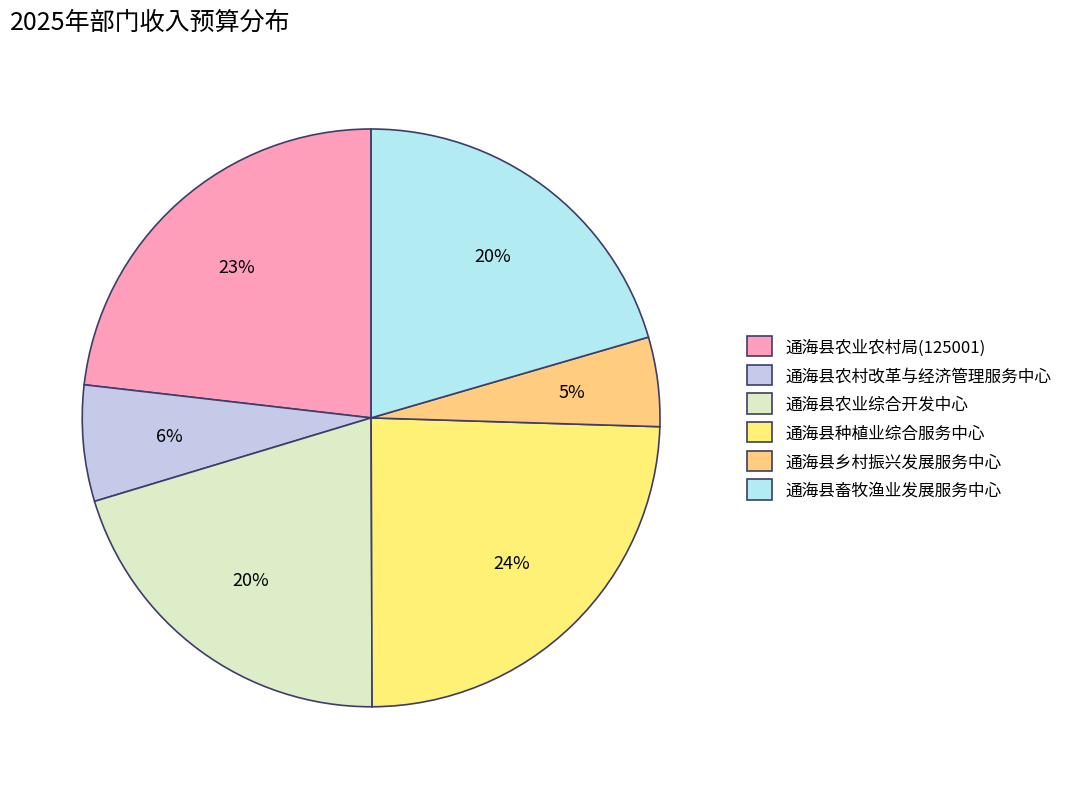

True or false: 通海县种植业综合服务中心 accounts for 37% of the total.

False